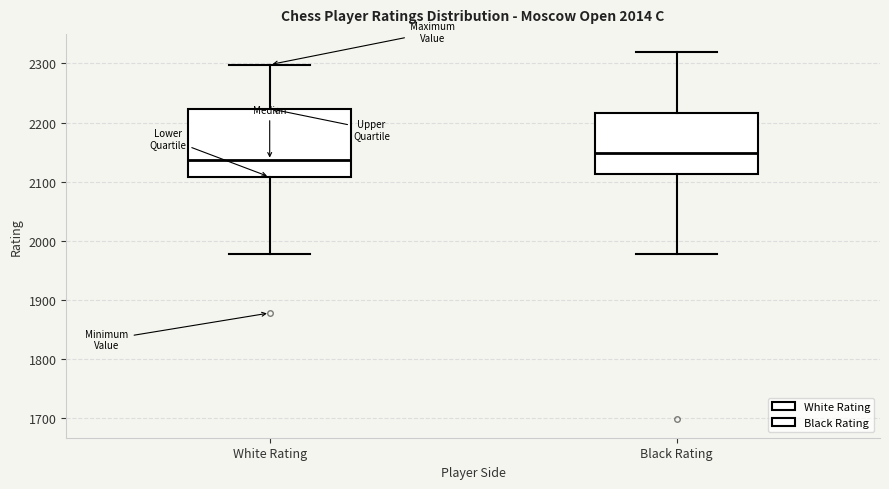

Which box has the highest median line?

Black Rating